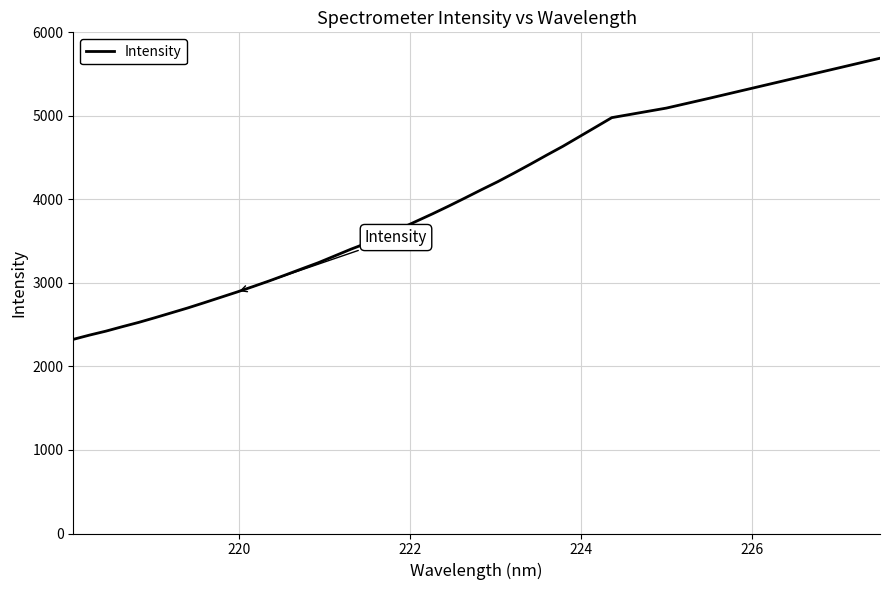

What is the maximum value shown in the chart?

5690.0